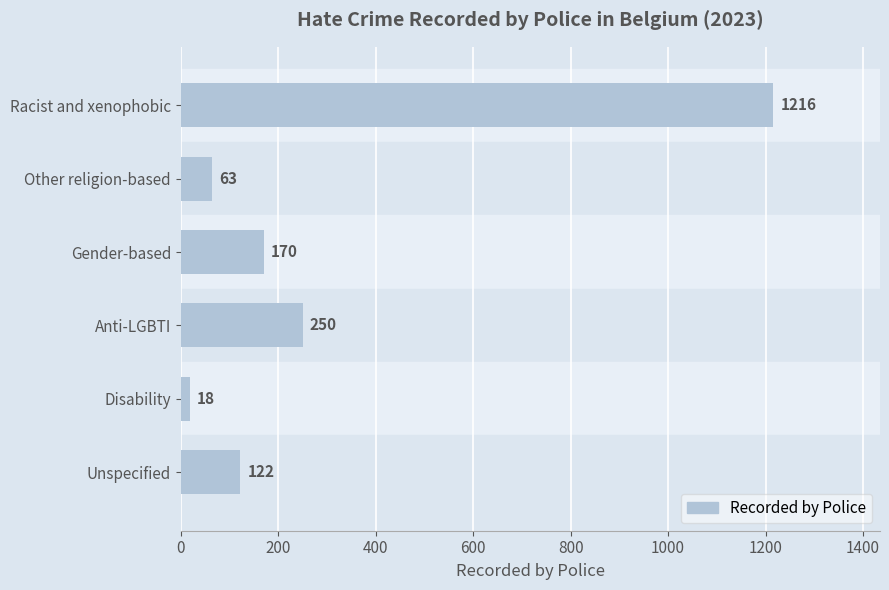

Rank the categories by value from lowest to highest.

Disability, Other religion-based, Unspecified, Gender-based, Anti-LGBTI, Racist and xenophobic